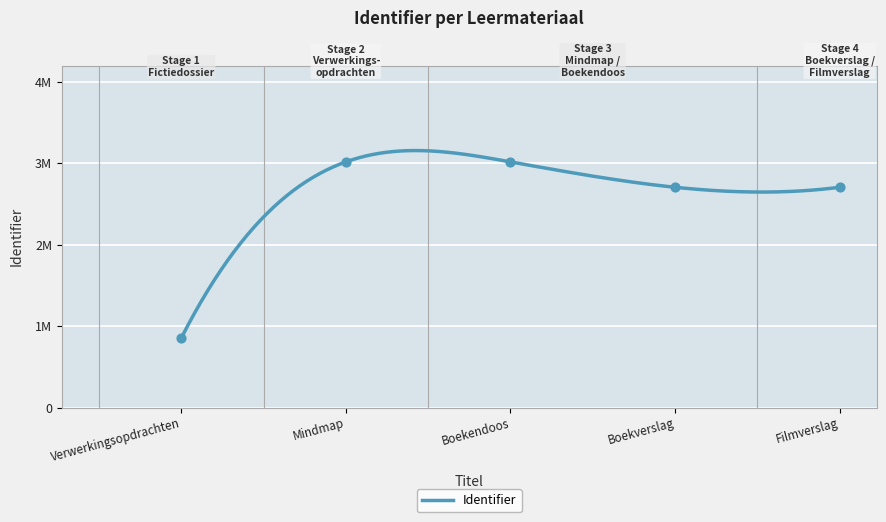

Which has a higher value, Boekendoos or Verwerkingsopdrachten?

Boekendoos